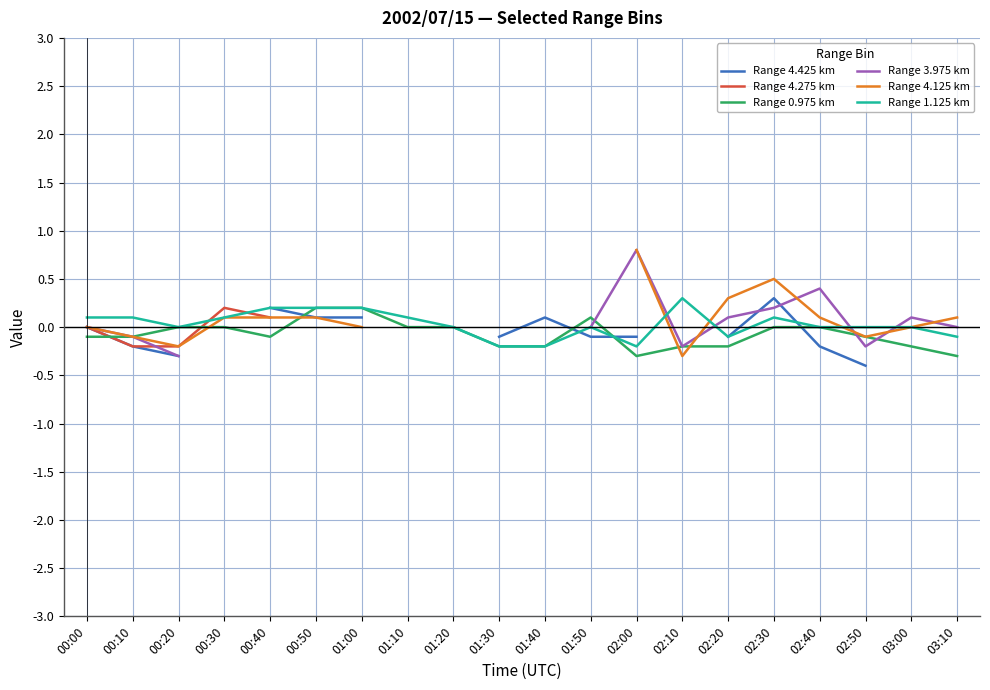

Is the value of Range 4.125 km at 00:20 greater than the value of Range 4.275 km at 03:10?

No